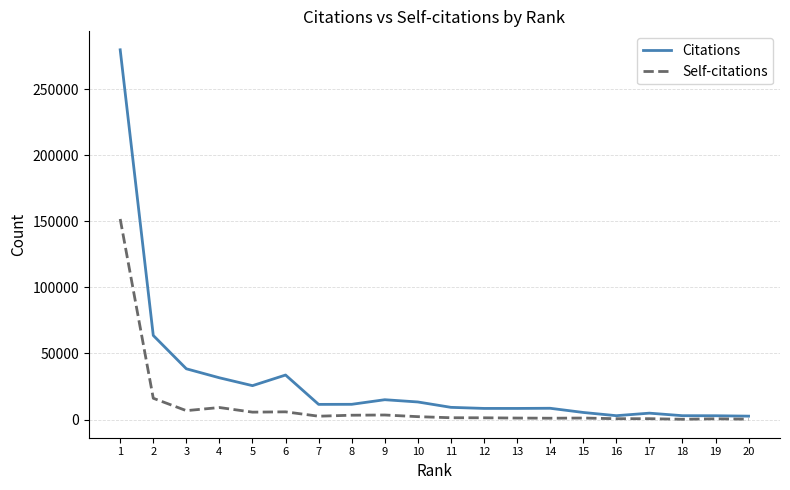

How many series are shown in this chart?

2